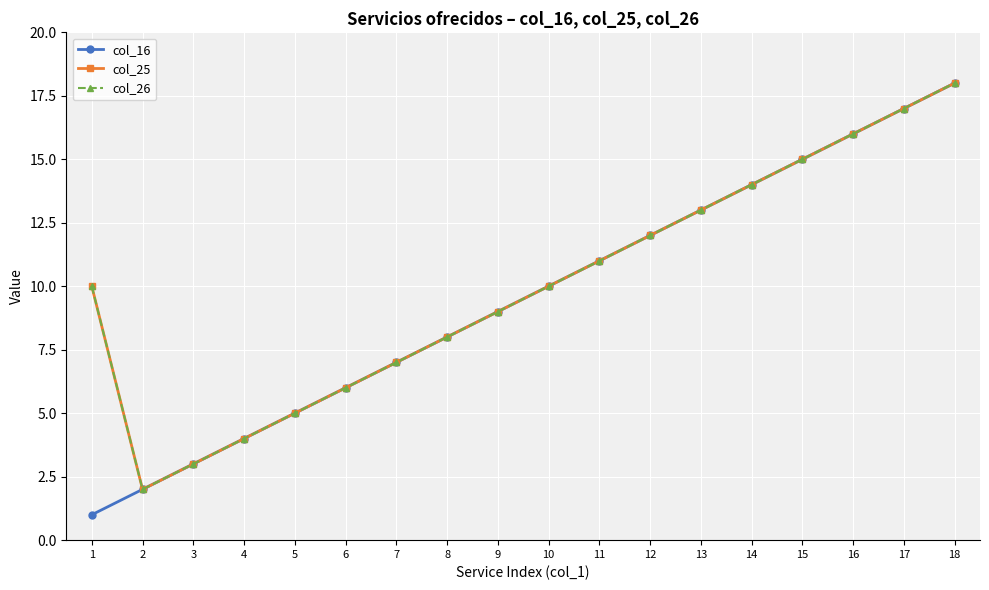

Is this an area chart (filled region under the line)?

No